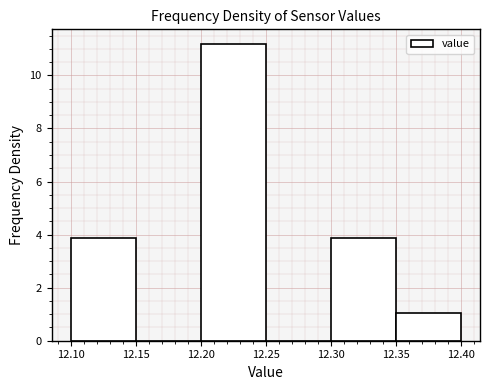

Reading left to right, transcribe this chart: for each bar, give the range it covers on the x-axis and its height. The values are not printed on the chart, so give them approximately, as read against the axis.

12.10 to 12.15: 3.8
12.15 to 12.20: 0
12.20 to 12.25: 11.2
12.25 to 12.30: 0
12.30 to 12.35: 3.8
12.35 to 12.40: 1.0